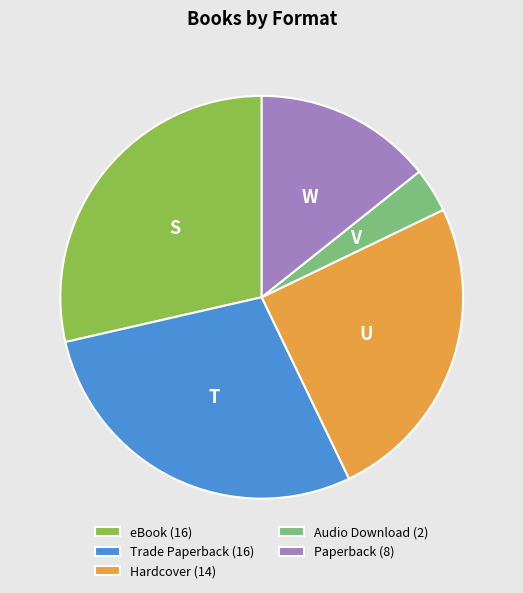

Combined, do Trade Paperback (16) and Audio Download (2) account for over 50%?

No